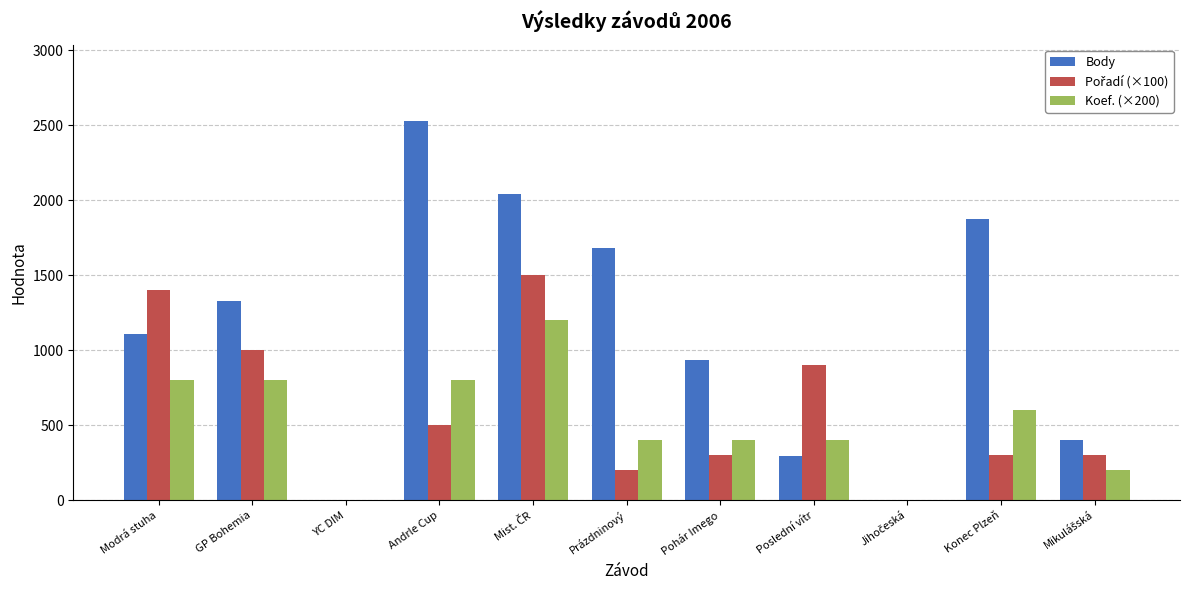

The Body series shows 1872 at Konec Plzeň. True or false?

True